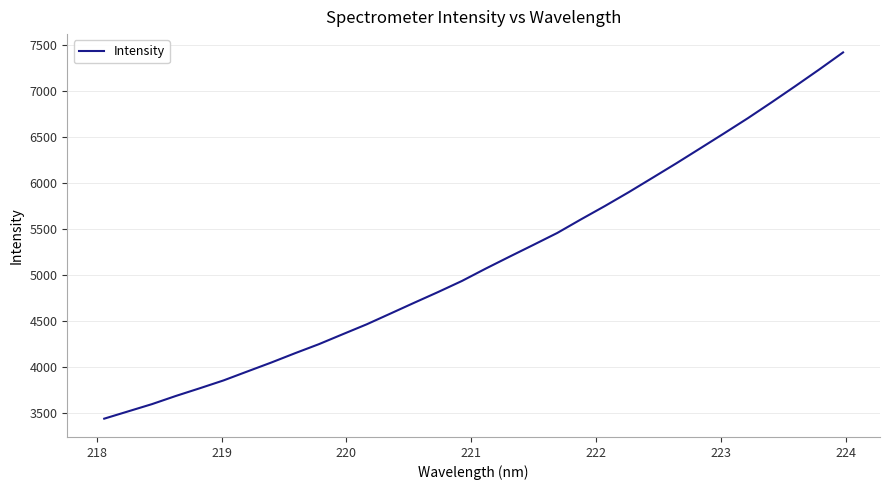

What is the minimum value shown in the chart?

3439.8